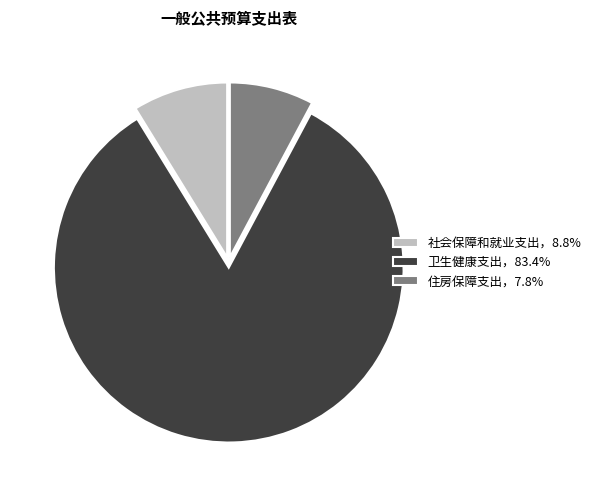

Is the sum of 社会保障和就业支出，8.8% and 住房保障支出，7.8% greater than half?

No